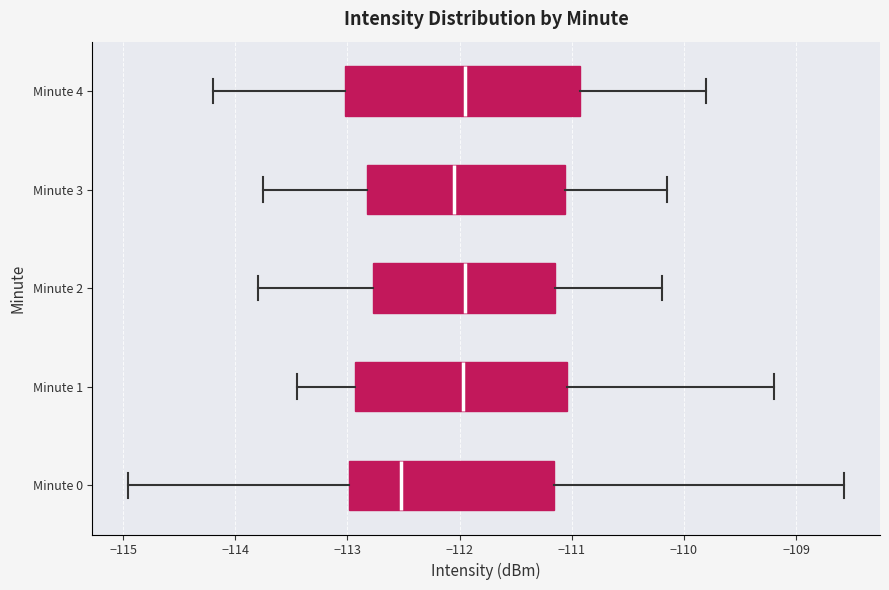

Reading bottom to top, read every box against the x-axis: the position of its median line, the range the box covers, and the ends of its whiskers. The values are not printed on the chart, so give them approximately, as read against the axis.

Minute 0: median -112.5, box -113.0 to -111.2, whiskers -115.0 to -108.6
Minute 1: median -112.0, box -112.9 to -111.0, whiskers -113.4 to -109.2
Minute 2: median -111.9, box -112.8 to -111.1, whiskers -113.8 to -110.2
Minute 3: median -112.0, box -112.8 to -111.1, whiskers -113.7 to -110.1
Minute 4: median -111.9, box -113.0 to -110.9, whiskers -114.2 to -109.8